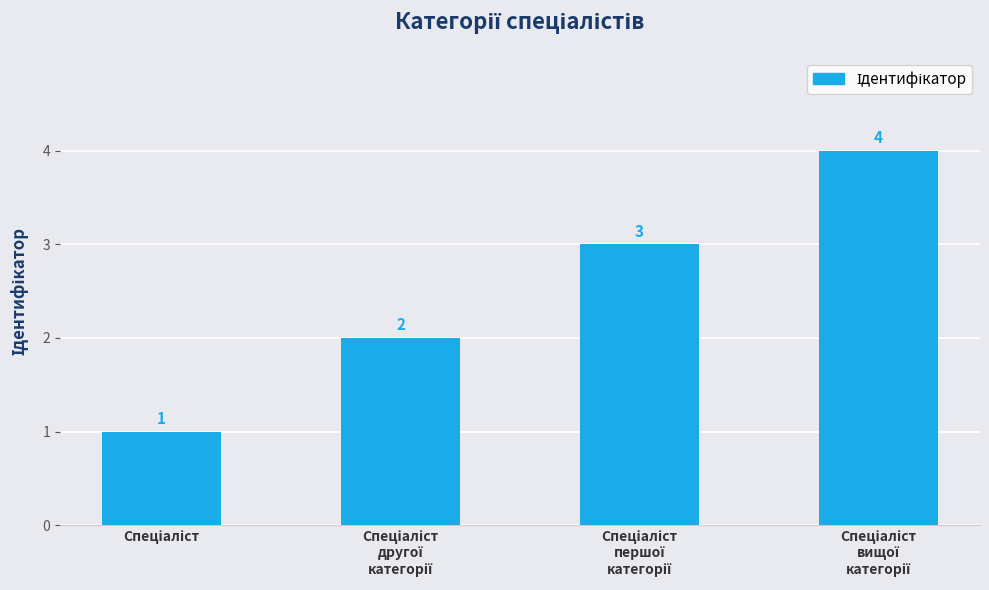

Reading left to right, list all the values displayed in this chart.

1	2	3	4